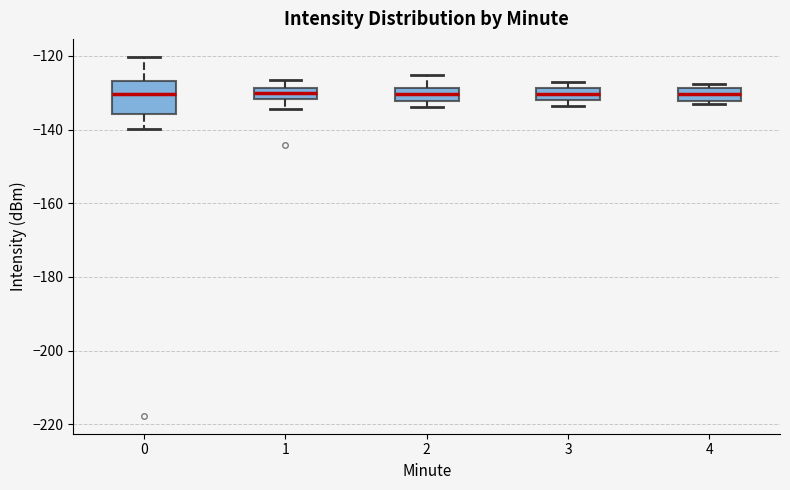

Which box is the tallest, from its lower edge to its upper edge?

0